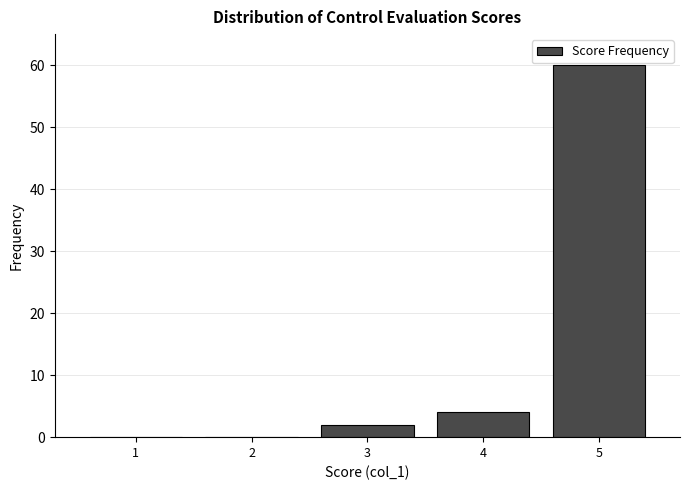

Which range on the x-axis has the tallest bar?

4.5 to 5.5